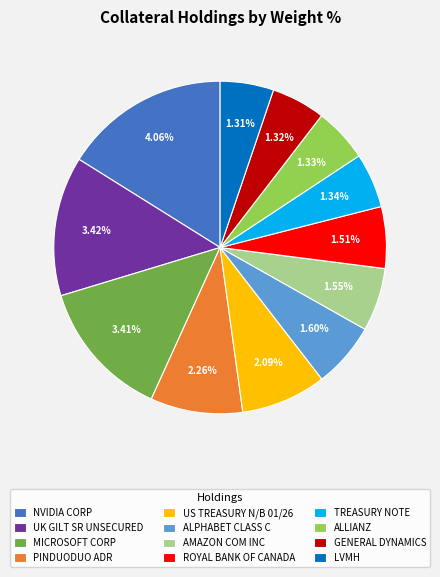

What portion of the pie excludes MICROSOFT CORP?

86.5%